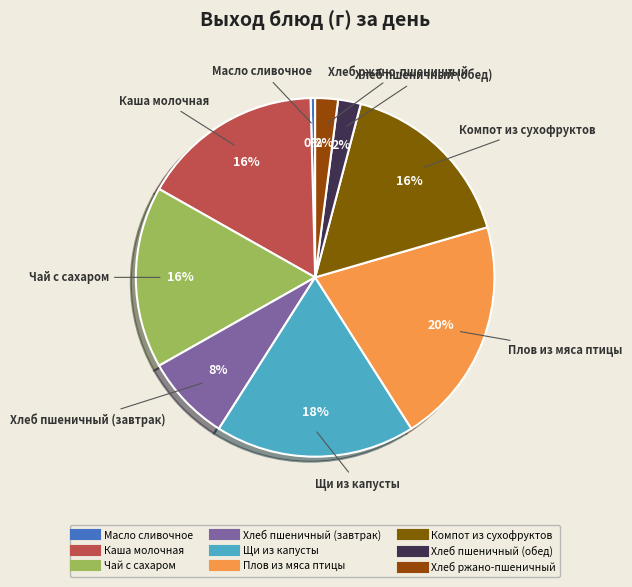

The Щи из капусты slice represents 9% of the pie. True or false?

False